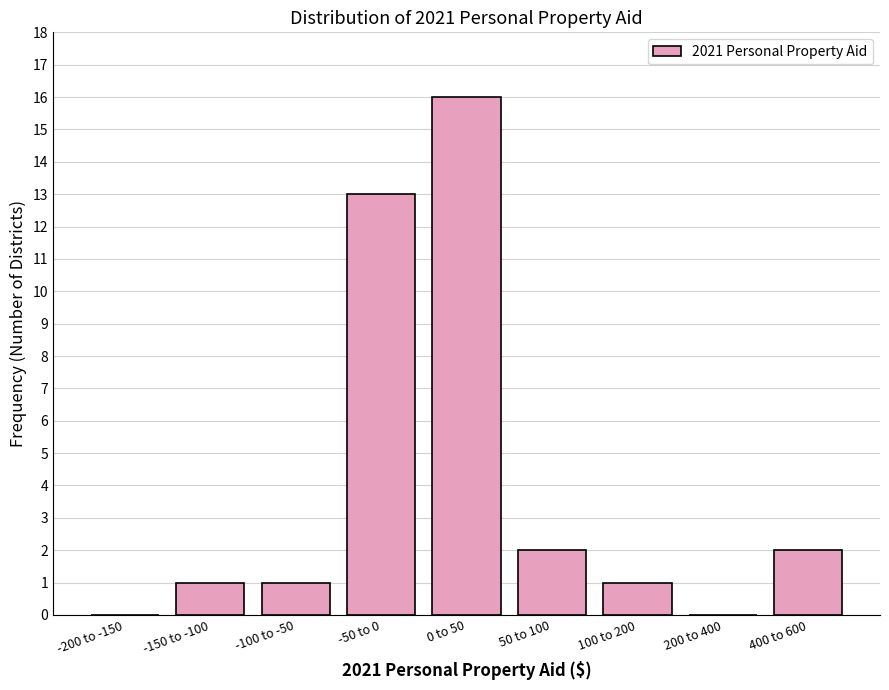

Reading right to left, transcribe all the data shown in this chart.

400 to 600=2	200 to 400=0	100 to 200=1	50 to 100=2	0 to 50=16	-50 to 0=13	-100 to -50=1	-150 to -100=1	-200 to -150=0